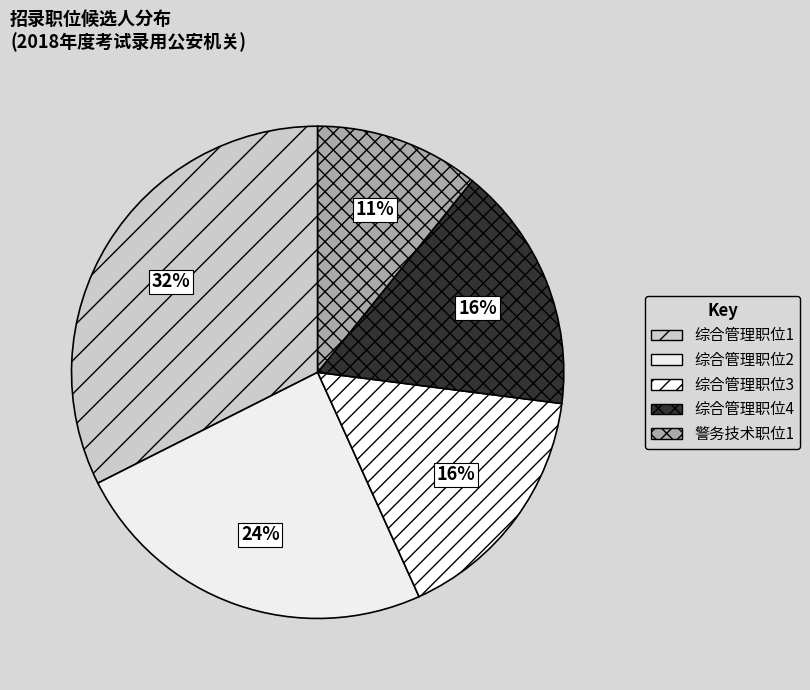

What percentage is the 综合管理职位2 slice, to the nearest percent?

24%